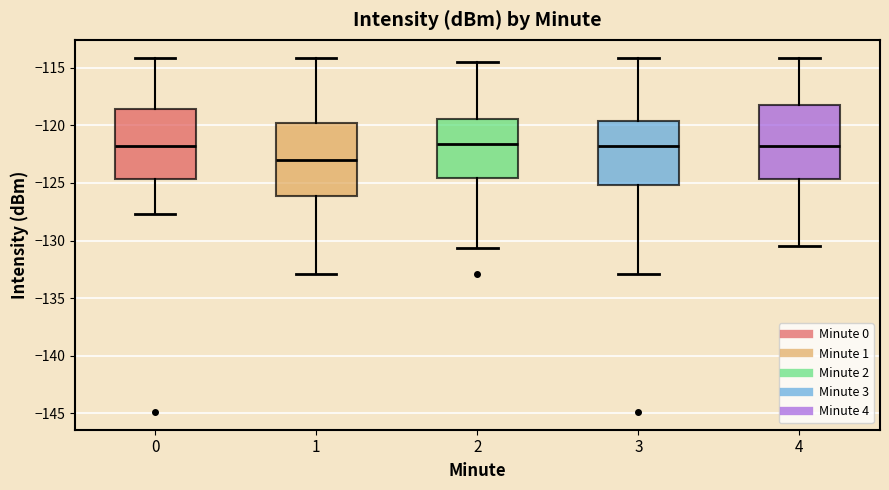

Which box's median line is the lowest?

1